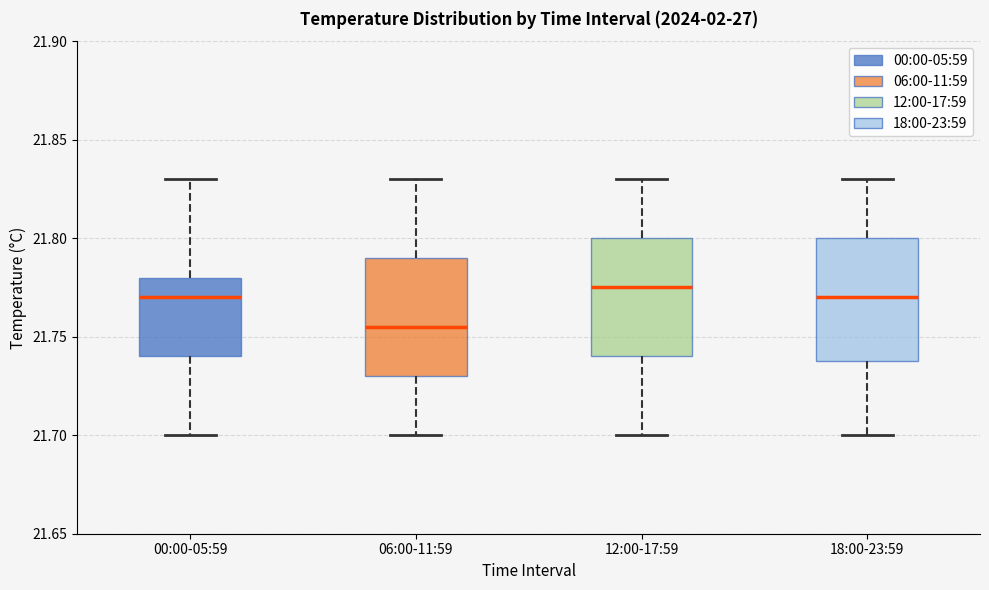

Reading left to right, transcribe this box plot: for each box, give where its median line is, the range the box spans, and where its two whiskers end, as read against the y-axis. The values are not printed on the chart, so give them approximately, as read against the axis.

00:00-05:59: median 21.770, box 21.740 to 21.780, whiskers 21.700 to 21.830
06:00-11:59: median 21.755, box 21.730 to 21.790, whiskers 21.700 to 21.830
12:00-17:59: median 21.775, box 21.740 to 21.800, whiskers 21.700 to 21.830
18:00-23:59: median 21.770, box 21.740 to 21.800, whiskers 21.700 to 21.830